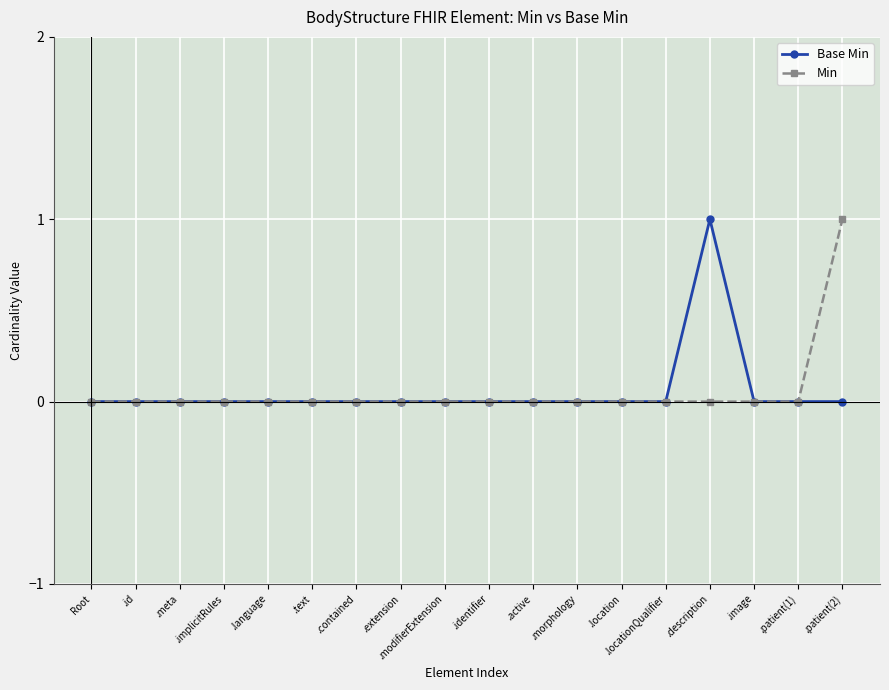

How many lines are shown in the chart?

2